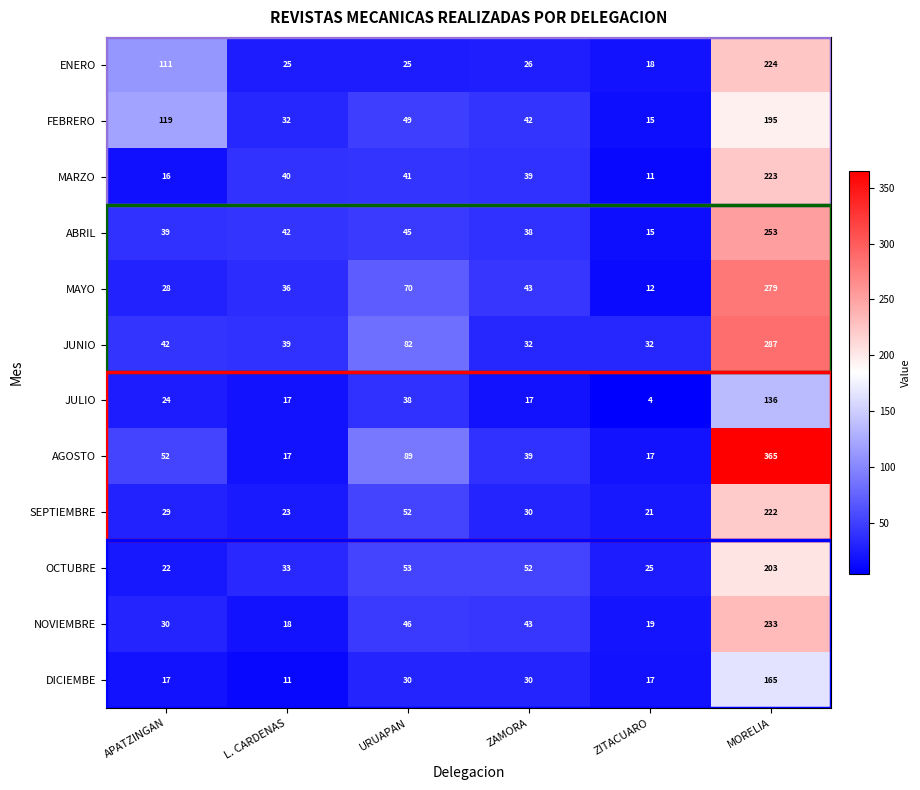

How many series are shown in this chart?

12